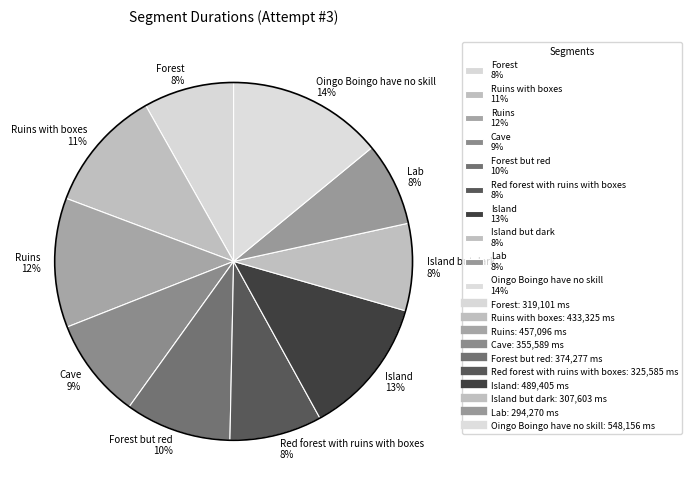

To the nearest percent, what percentage of the pie is Ruins with boxes 11%?

11%